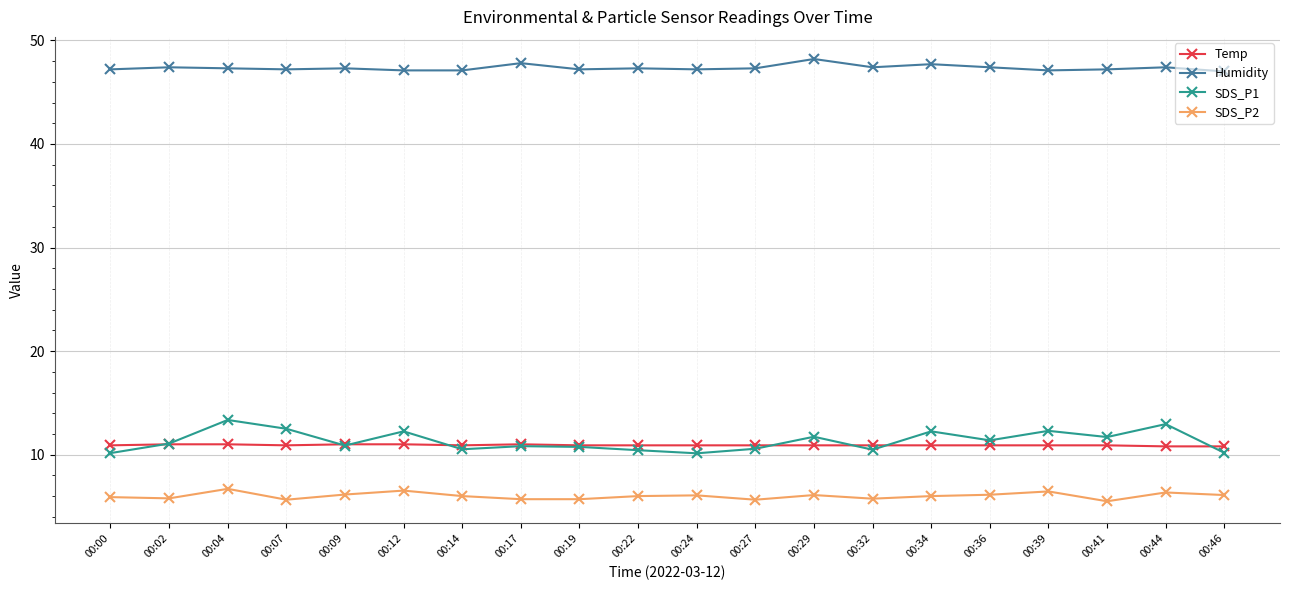

True or false: Temp and Humidity intersect in this chart.

False